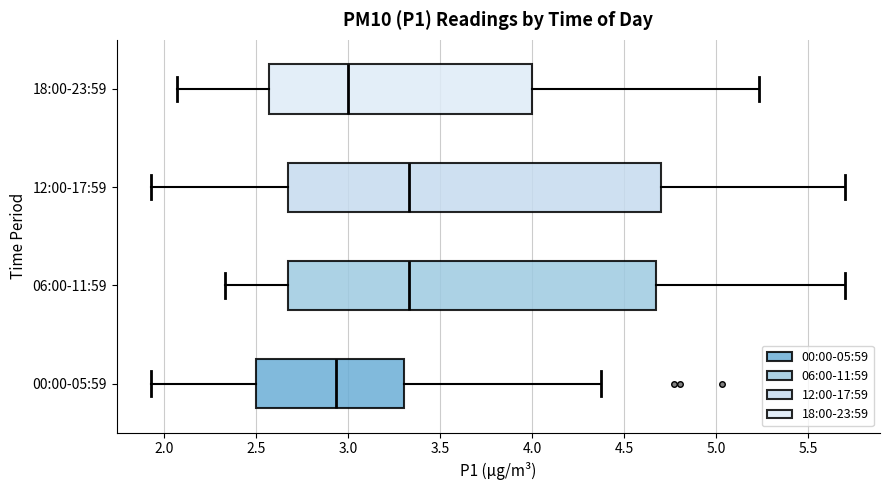

Reading bottom to top, transcribe this box plot: for each box, give where its median line is, the range the box spans, and where its two whiskers end, as read against the x-axis. The values are not printed on the chart, so give them approximately, as read against the axis.

00:00-05:59: median 2.95, box 2.50 to 3.30, whiskers 1.95 to 4.35
06:00-11:59: median 3.35, box 2.65 to 4.65, whiskers 2.35 to 5.70
12:00-17:59: median 3.35, box 2.65 to 4.70, whiskers 1.95 to 5.70
18:00-23:59: median 3.00, box 2.55 to 4.00, whiskers 2.05 to 5.25